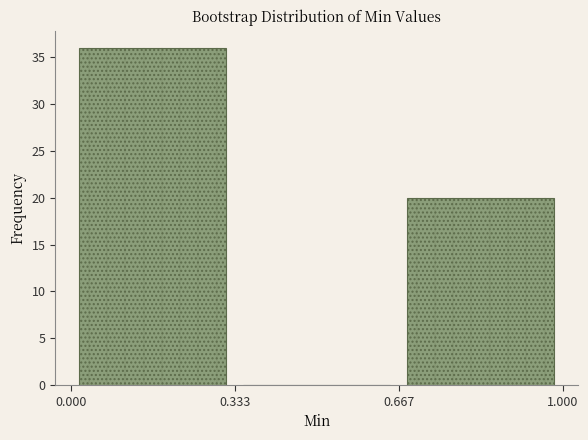

How tall is the bar that spans 0.667 to 1.000 on the x-axis? The values are not printed on the chart, so give them approximately, as read against the axis.

20